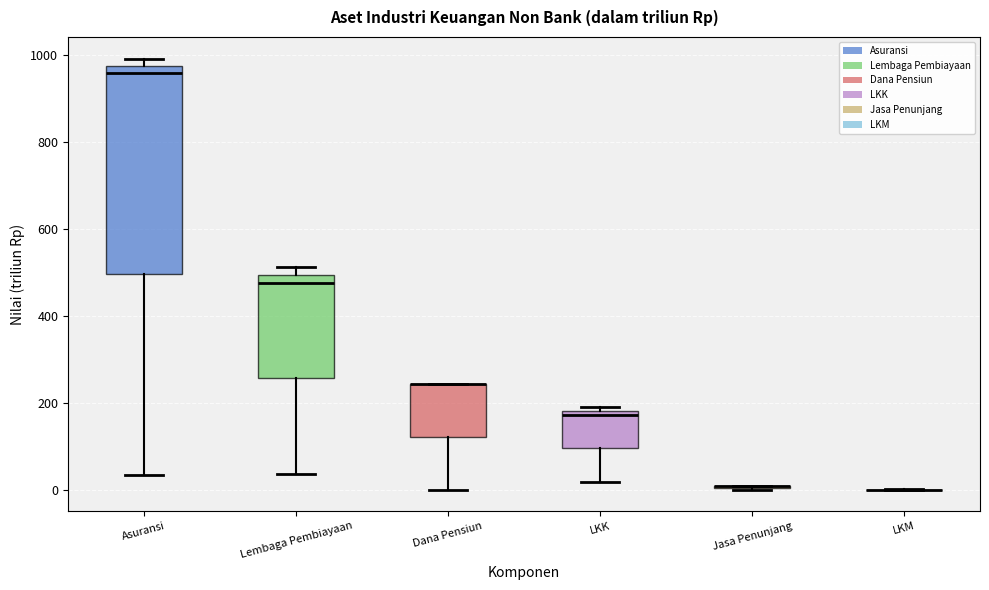

Which box is the tallest, from its lower edge to its upper edge?

Asuransi